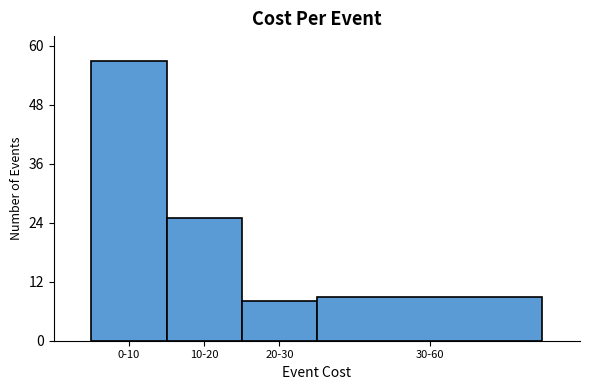

Reading left to right, transcribe all the data shown in this chart.

0-10=57	10-20=25	20-30=8	30-60=9